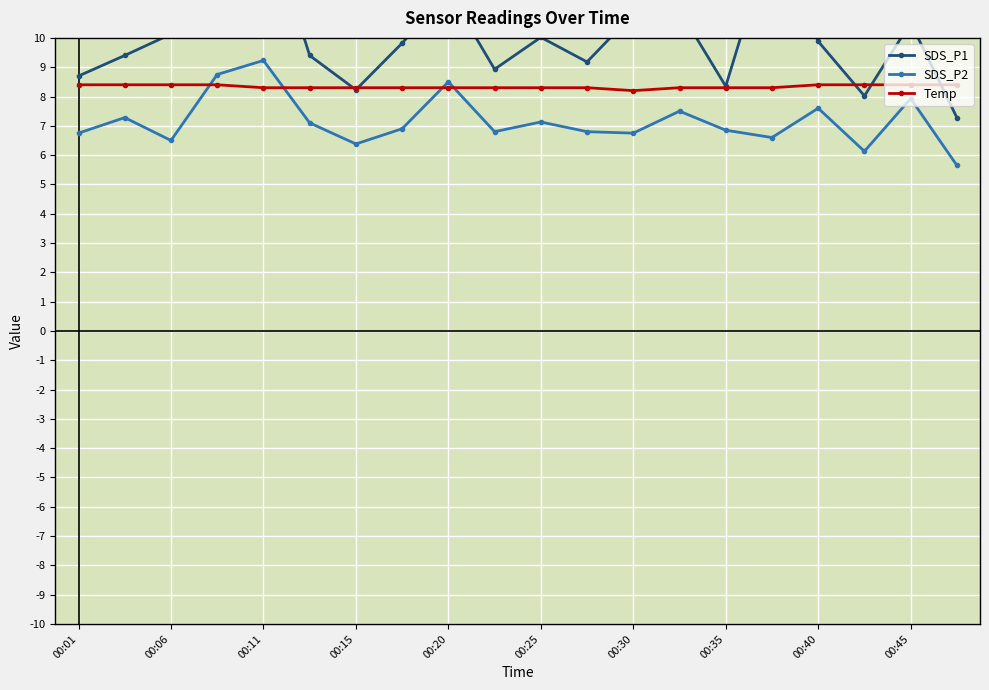

Where does the SDS_P2 series first go above 6?

00:01